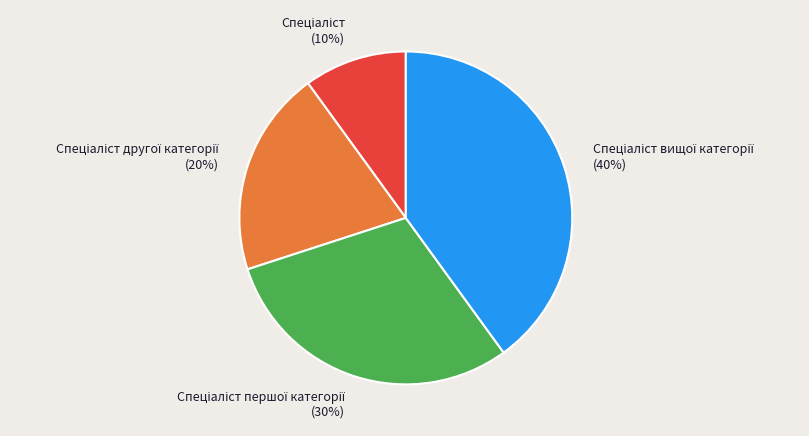

Is there a majority slice in this chart?

No